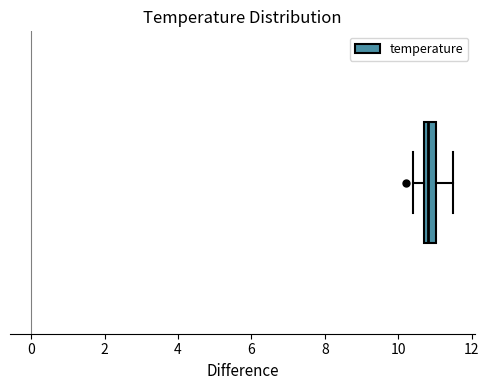

Read this box plot against the x-axis: the position of the median line, the range covered by the box, and the ends of both whiskers. The values are not printed on the chart, so give them approximately, as read against the axis.

median 10.8 (just right of the box's left edge), box 10.8 to 11.0, whiskers 10.4 to 11.6